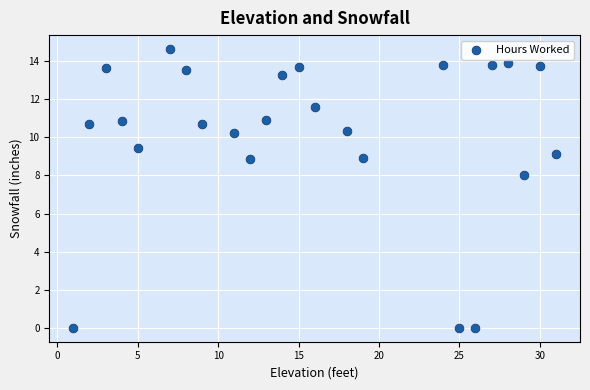

What Y value in the scatter plot is closest to 7?

8.1